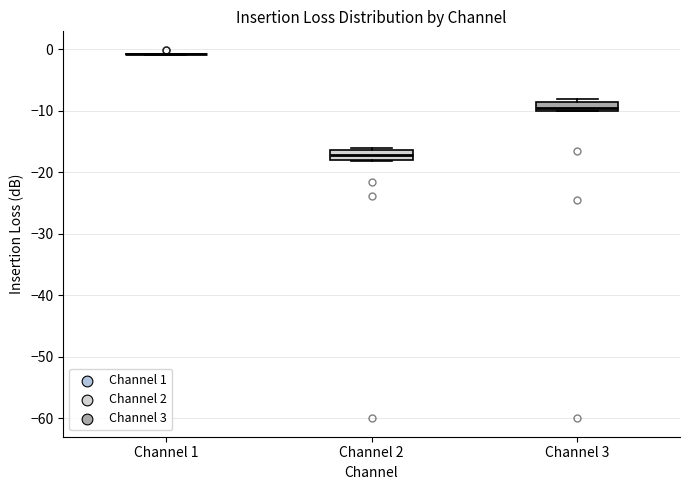

Where is the lower edge of the box for Channel 3 on the y-axis? The values are not printed on the chart, so give them approximately, as read against the axis.

-10